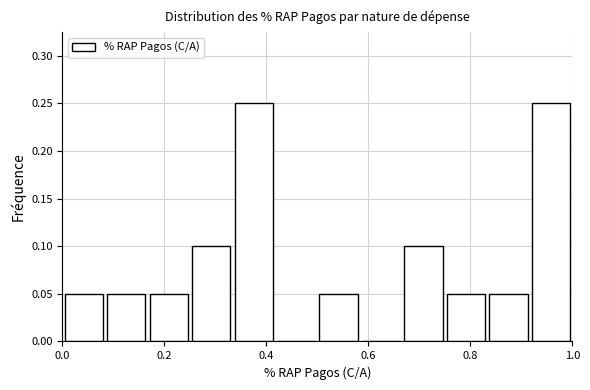

Reading left to right, transcribe this chart: for each bar, give the range it covers on the x-axis and its height. Neither the bar edges nor the heights are printed on the chart, so give them approximately, as read against the axes.

0.00 to 0.08: 0.05
0.08 to 0.16: 0.05
0.16 to 0.26: 0.05
0.26 to 0.34: 0.10
0.34 to 0.42: 0.25
0.42 to 0.50: 0
0.50 to 0.58: 0.05
0.58 to 0.66: 0
0.66 to 0.76: 0.10
0.76 to 0.84: 0.05
0.84 to 0.92: 0.05
0.92 to 1.00: 0.25